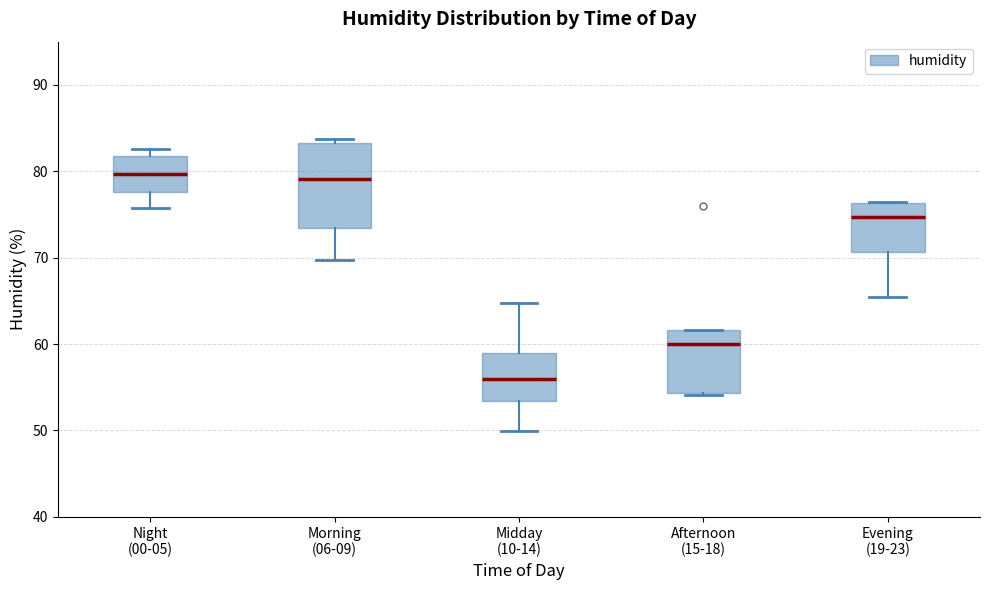

Reading left to right, read every box against the y-axis: the position of its median line, the range the box covers, and the ends of its whiskers. The values are not printed on the chart, so give them approximately, as read against the axis.

Night (00-05): median 80, box 78 to 82, whiskers 76 to 83
Morning (06-09): median 79, box 73 to 83, whiskers 70 to 84
Midday (10-14): median 56, box 53 to 59, whiskers 50 to 65
Afternoon (15-18): median 60, box 54 to 62, whiskers 54 to 62
Evening (19-23): median 75, box 71 to 76, whiskers 66 to 77